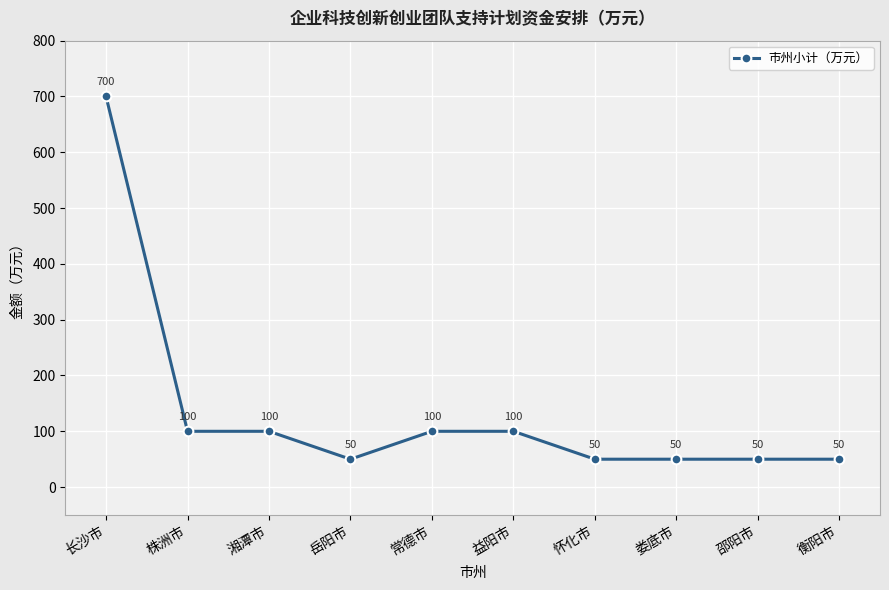

What is the difference between the values at 长沙市 and 娄底市?

650